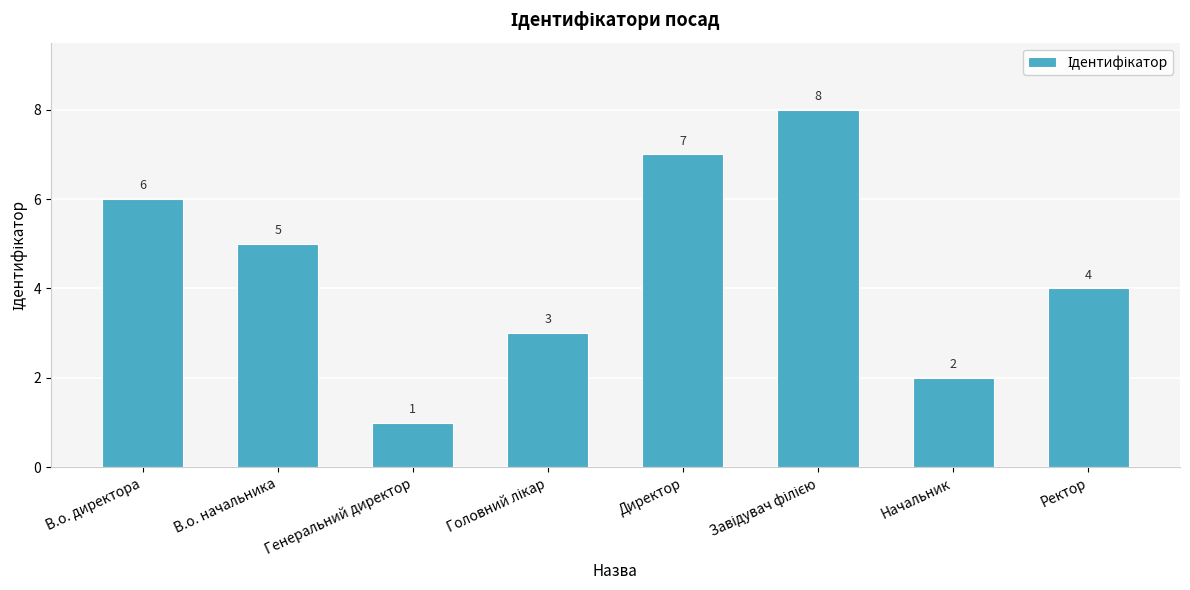

Where is the data nearest to the value 4?

Ректор